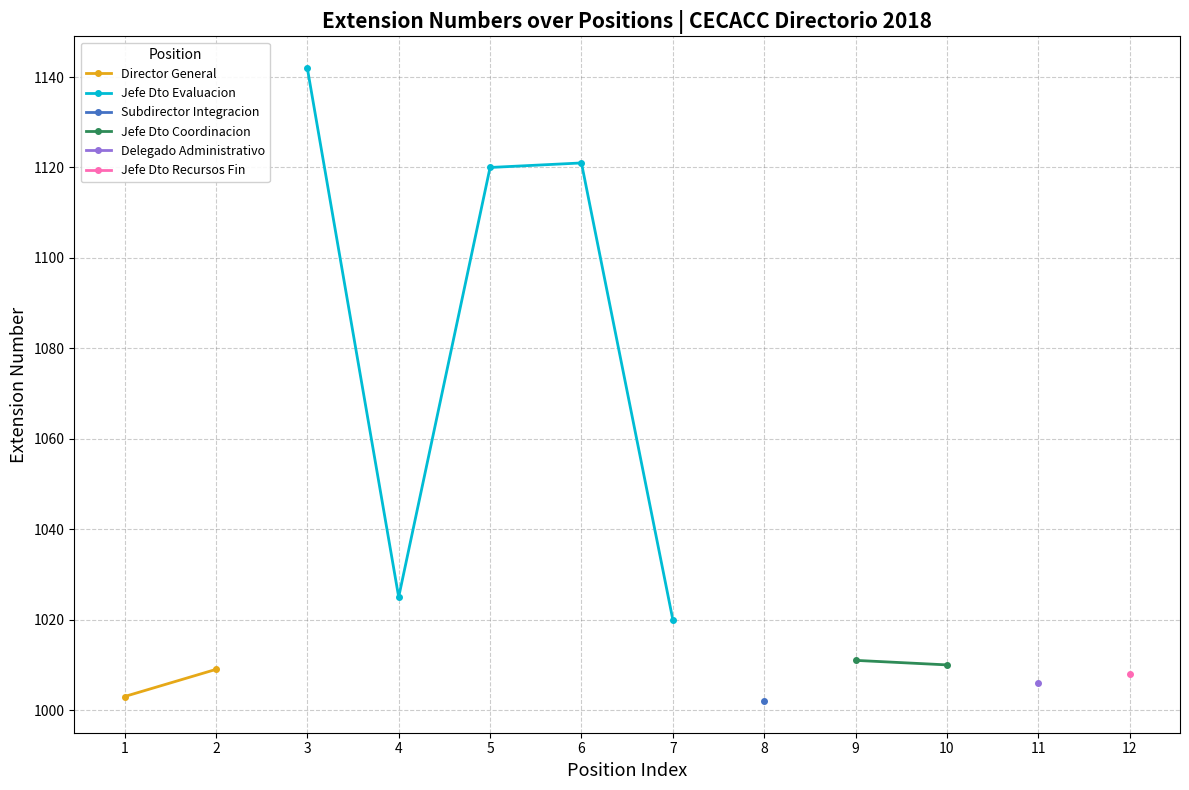

True or false: Delegado Administrativo has more than 2 points higher than both neighbors.

False